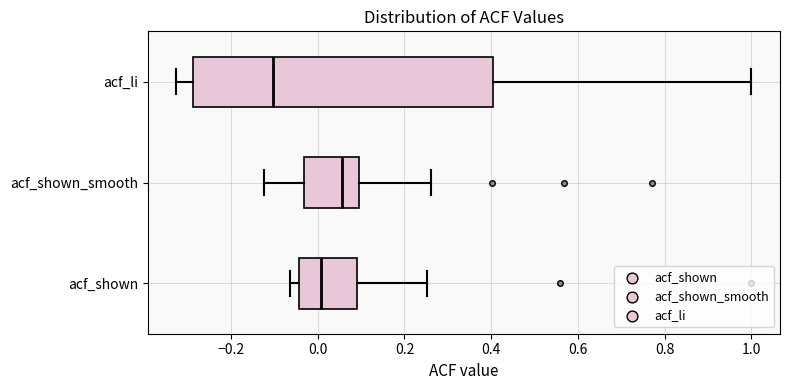

Which box's median line is the furthest to the right?

acf_shown_smooth